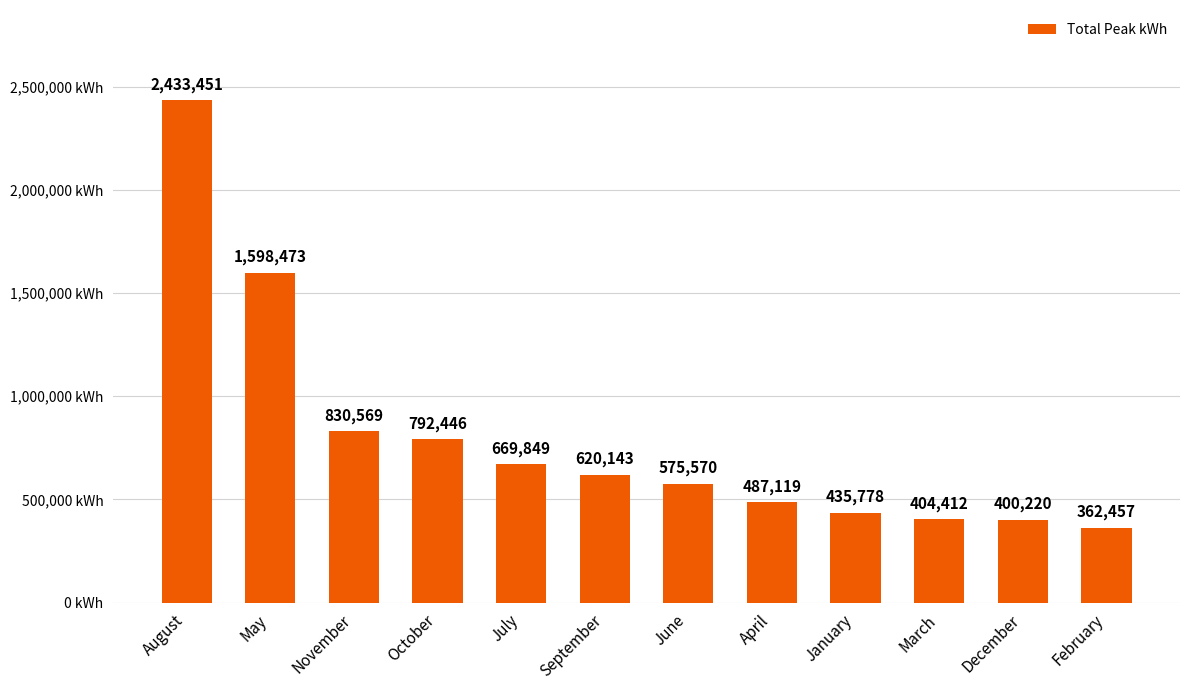

What is the average value?

800874